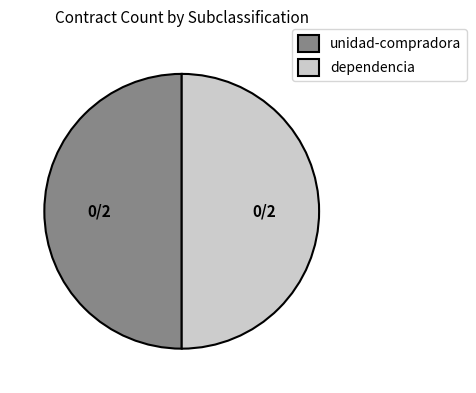

What is the ratio of the value at unidad-compradora to the value at dependencia?

1.0